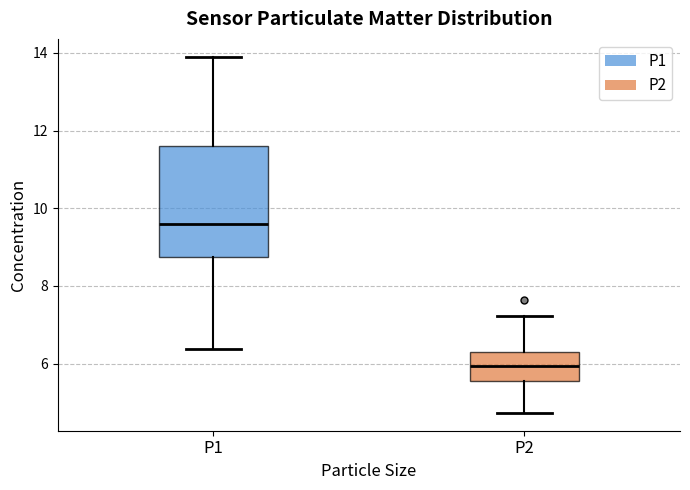

Comparing the boxes themselves (not the whiskers), which one is the tallest?

P1